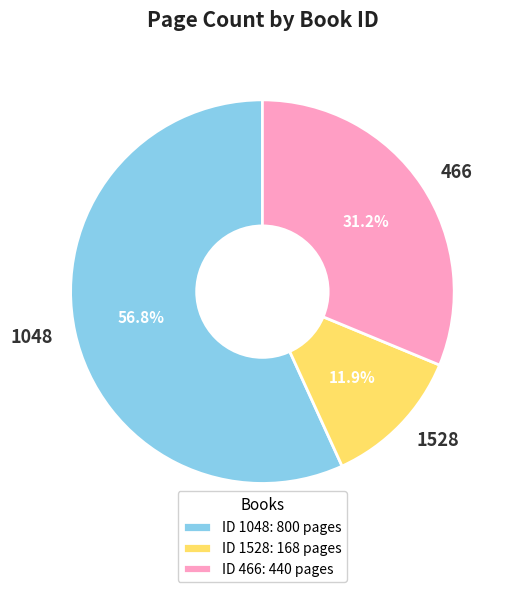

True or false: 1528 accounts for 7% of the total.

False